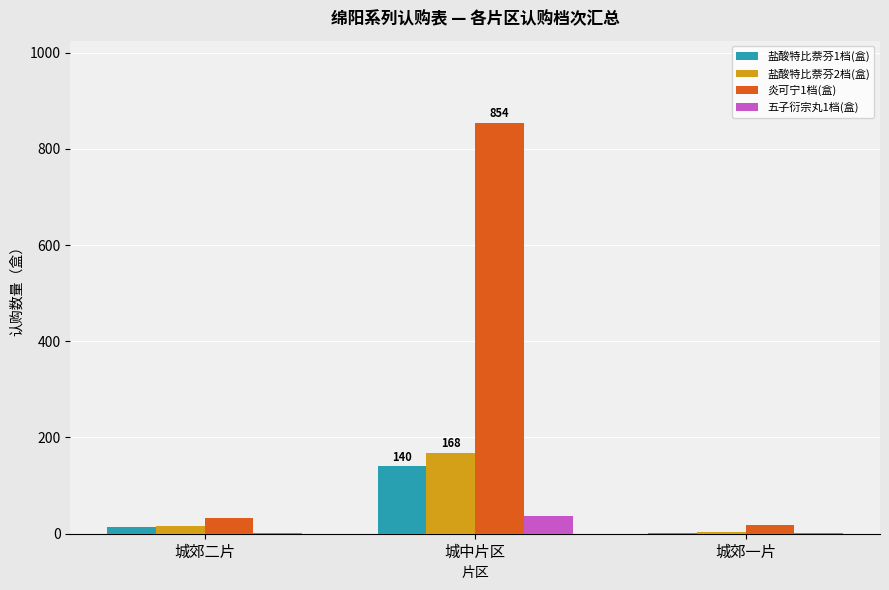

Where is 盐酸特比萘芬1档(盒) nearest to the value 71?

城郊二片